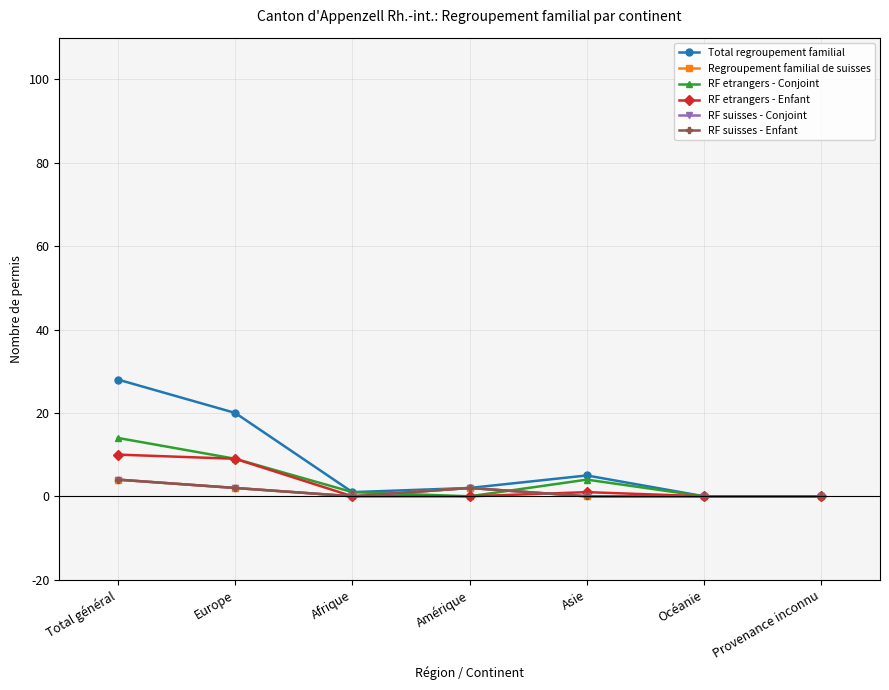

Where is the first local maximum for RF etrangers - Enfant?

Asie